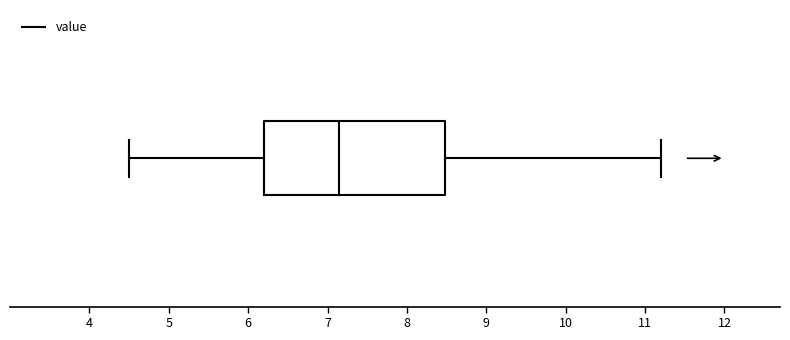

Transcribe this box plot: give where the median line is, the range the box spans, and where the two whiskers end, as read against the x-axis. The values are not printed on the chart, so give them approximately, as read against the axis.

median 7.2, box 6.2 to 8.5, whiskers 4.5 to 11.2